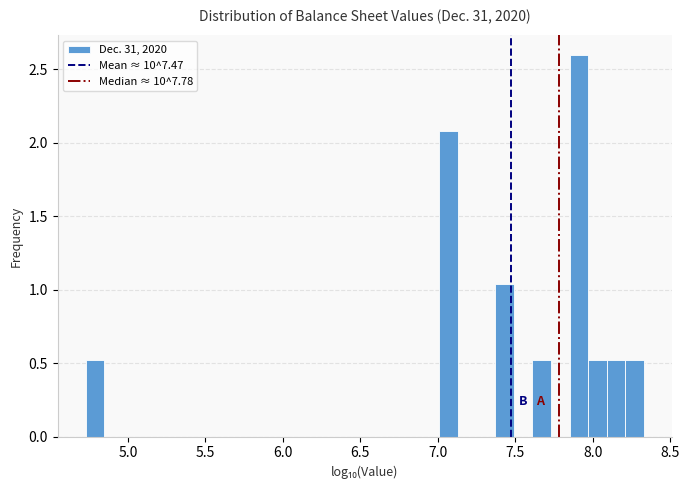

Around what value on the x-axis is the tallest bar? Give the approximate position of its centre, as read against the axis.

7.90